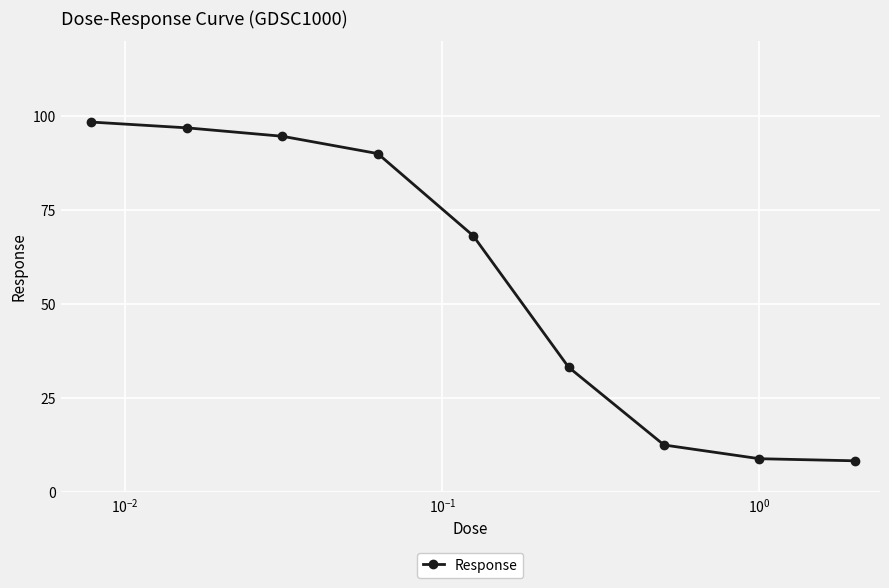

What is the difference between the maximum and second lowest values?

89.5